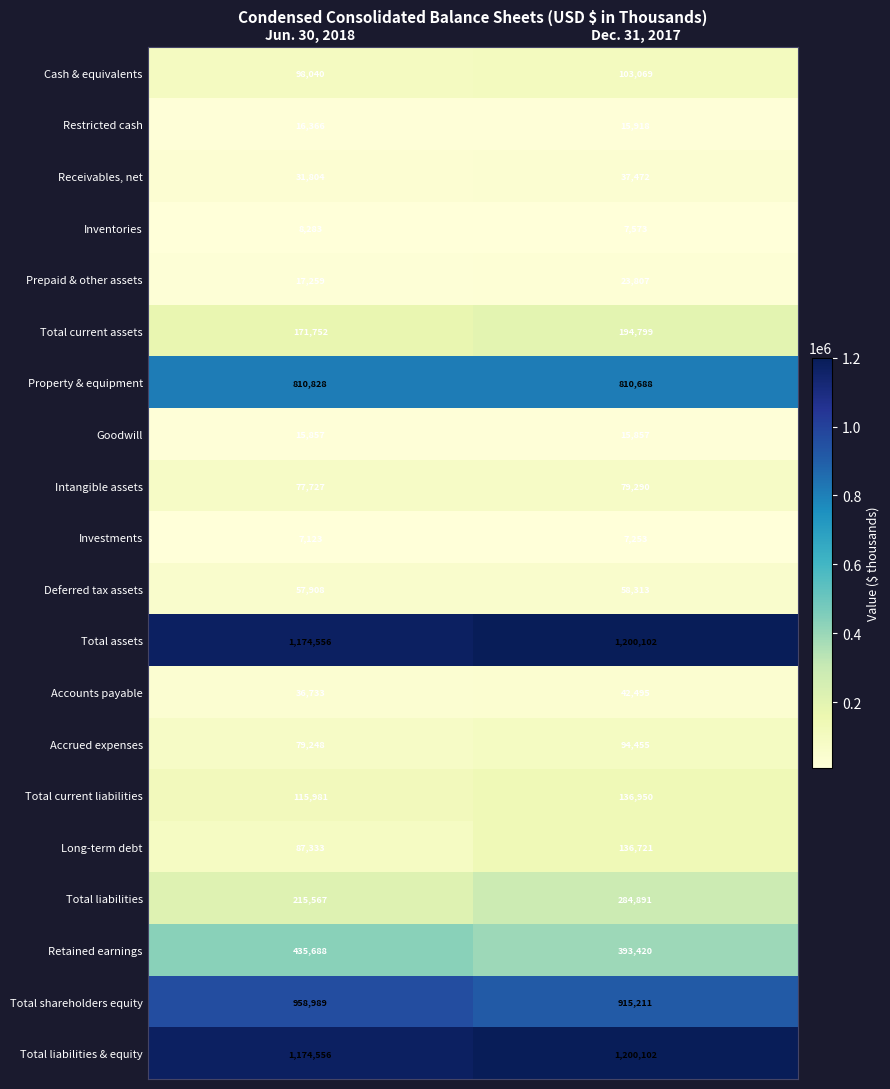

What is the difference between the highest and lowest values at Jun. 30, 2018?

1167433